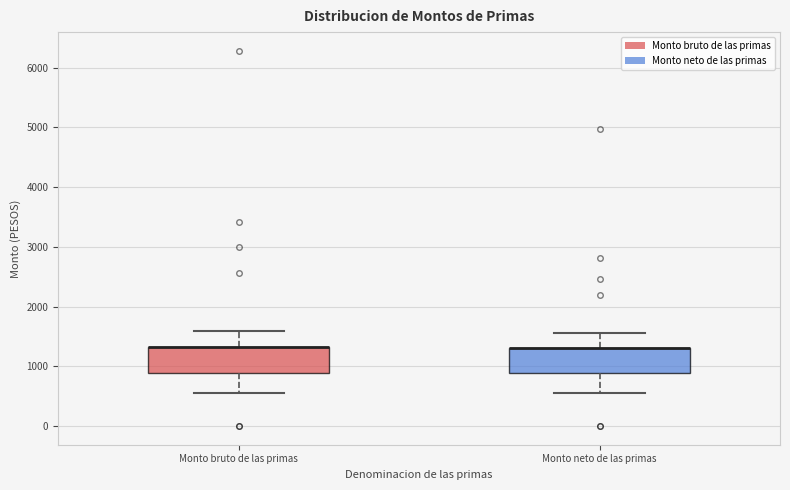

Reading left to right, transcribe this box plot: for each box, give where its median line is, the range the box spans, and where its two whiskers end, as read against the y-axis. The values are not printed on the chart, so give them approximately, as read against the axis.

Monto bruto de las primas: median 1300 (drawn on the box's upper edge), box 900 to 1300, whiskers 600 to 1600
Monto neto de las primas: median 1300 (drawn on the box's upper edge), box 900 to 1300, whiskers 600 to 1600